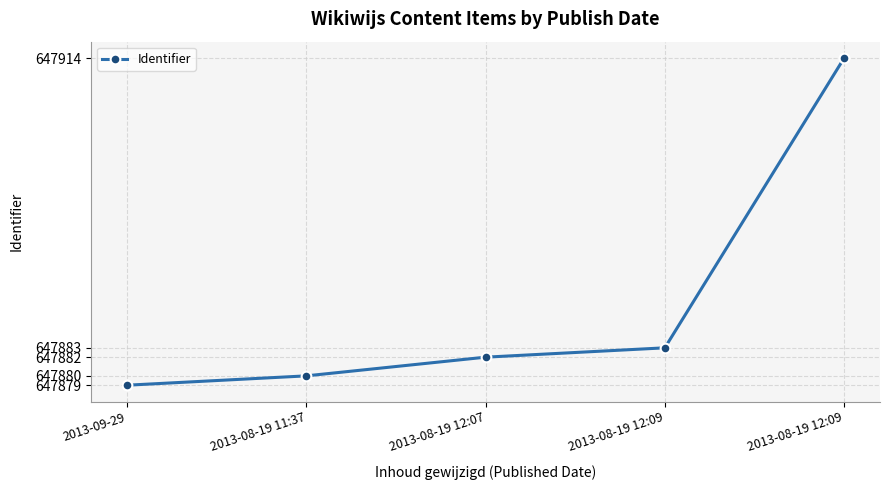

What is the change in value from 2013-09-29 to 2013-08-19 12:09?

+4